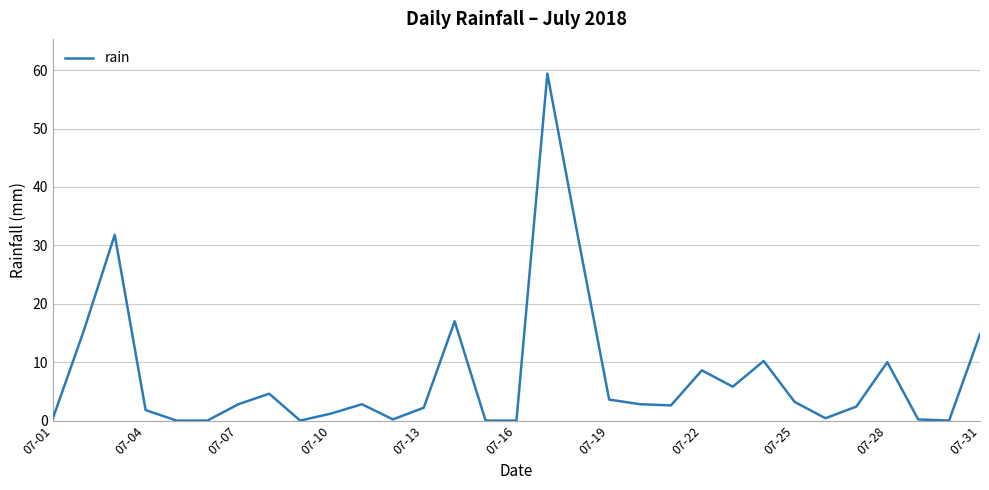

What is the difference between the maximum and minimum values?

59.4